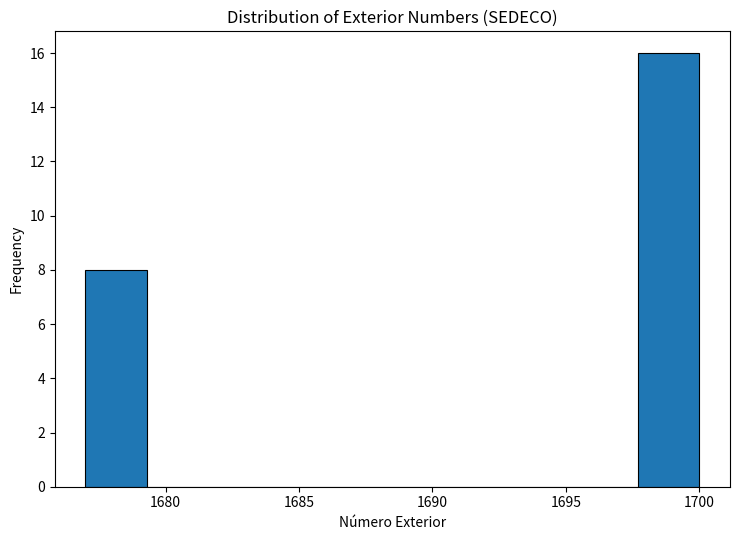

How tall is the bar that spans 1677.0 to 1679.3 on the x-axis? Neither the bar edges nor the heights are printed on the chart, so give them approximately, as read against the axes.

8